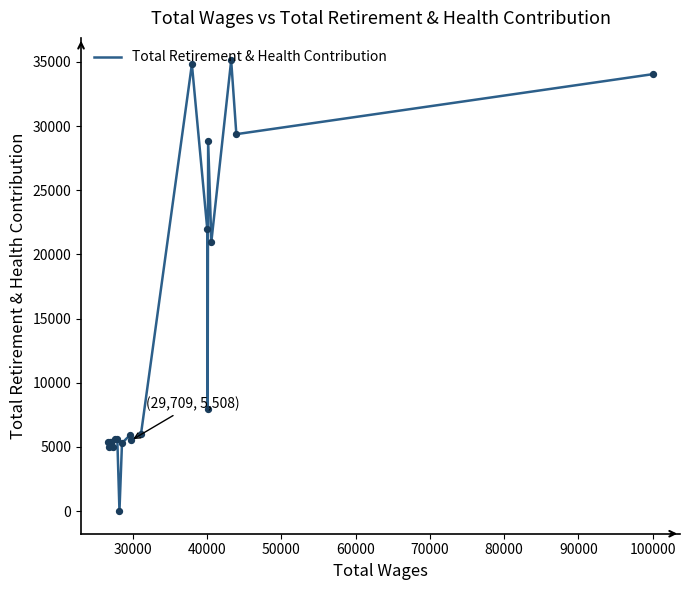

What is the maximum value shown in the chart?

35110